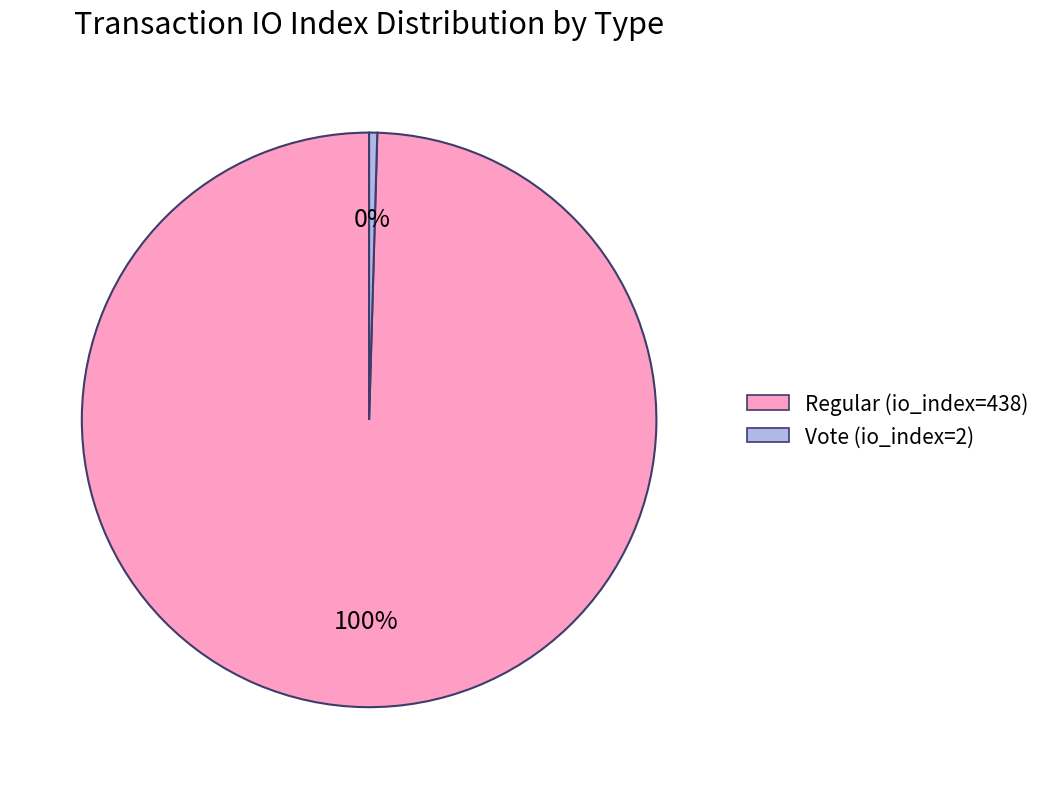

What is the ratio of the value at Regular (io_index=438) to the value at Vote (io_index=2)?

219.0